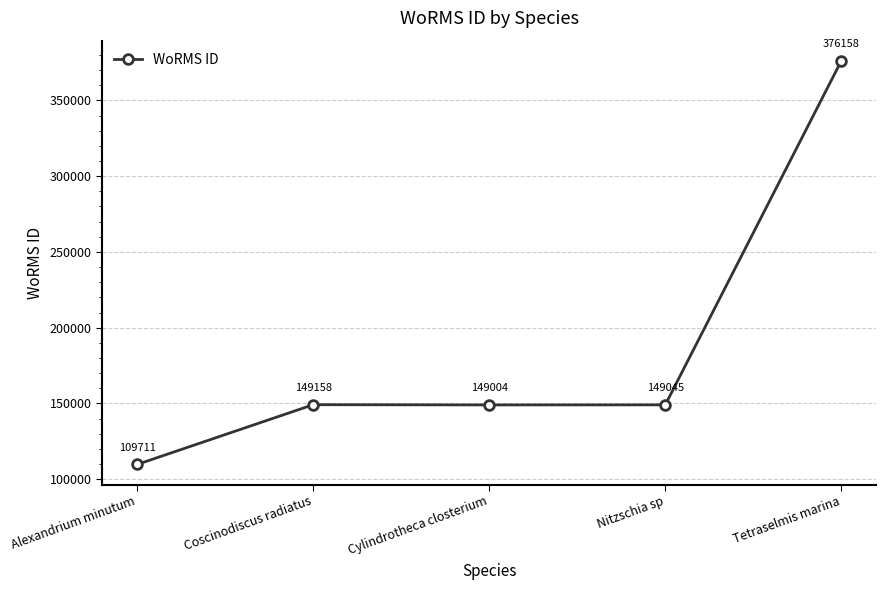

What is the smallest value displayed?

109711